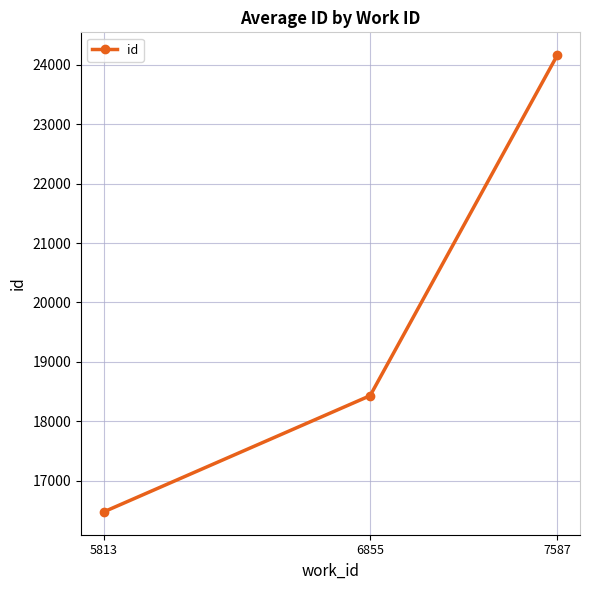

What is the ratio of the value at 7587 to the value at 6855?

1.3